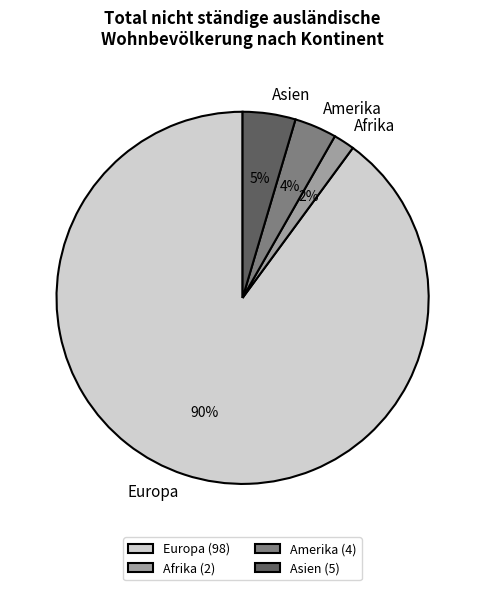

The Europa (98) slice represents 90% of the pie. True or false?

True